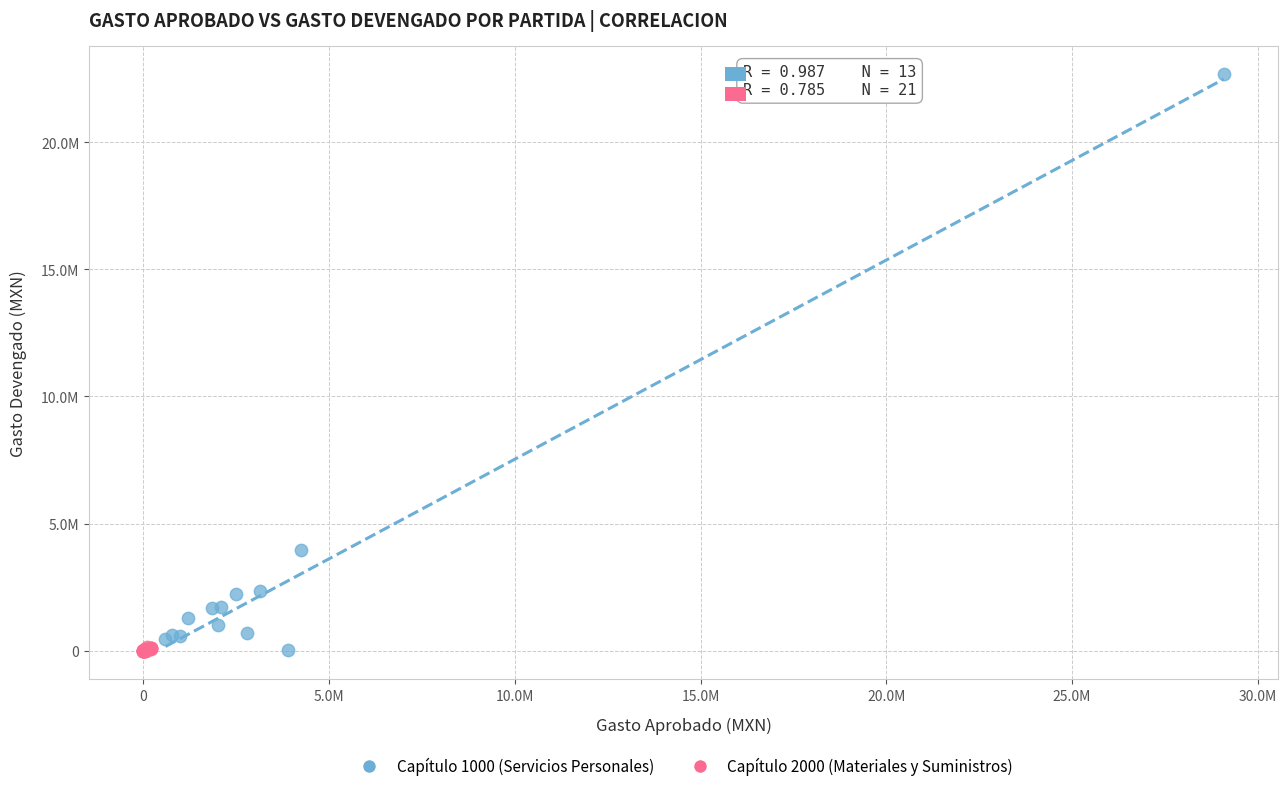

Which series has the largest Y range (max minus min)?

Capítulo 1000 (Servicios Personales)